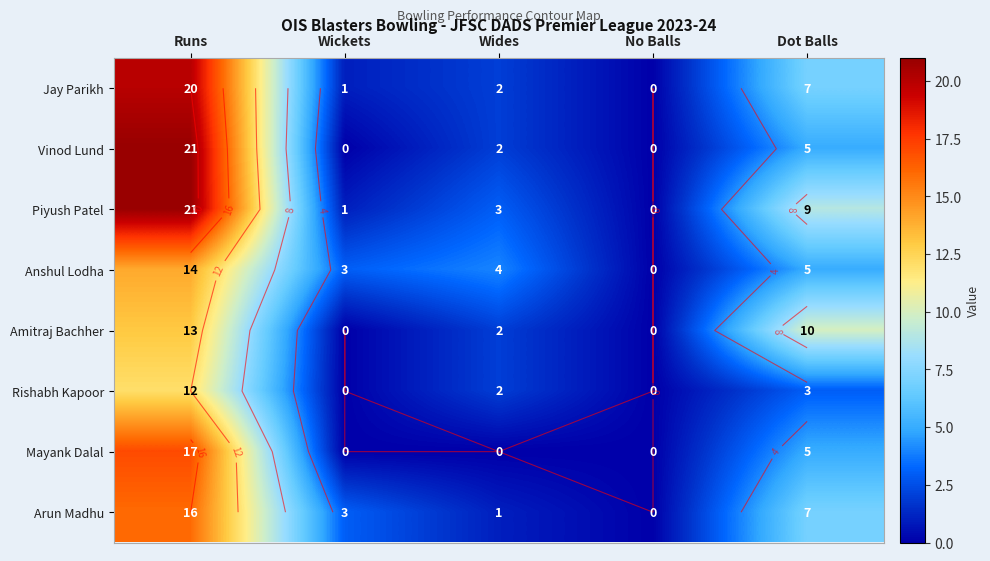

How many values in the Arun Madhu series exceed 3?

2